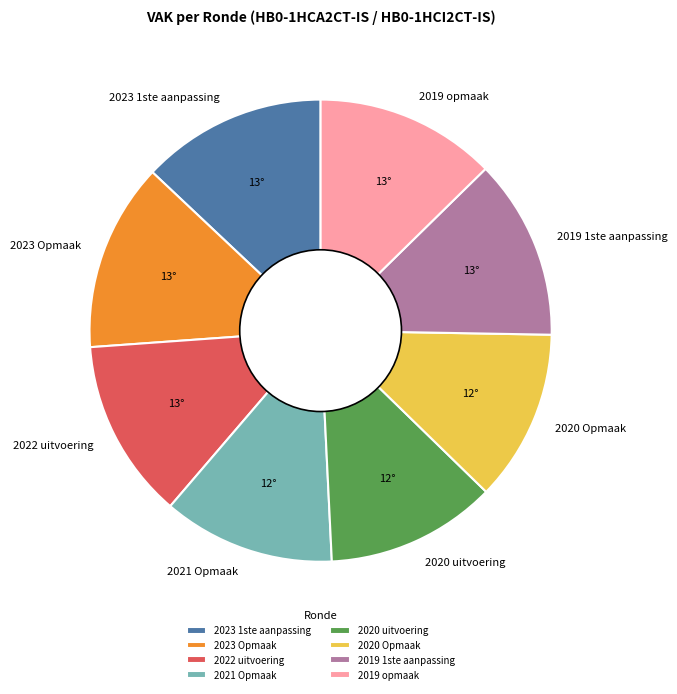

What is the ratio of the value at 2020 Opmaak to the value at 2023 1ste aanpassing?

0.9